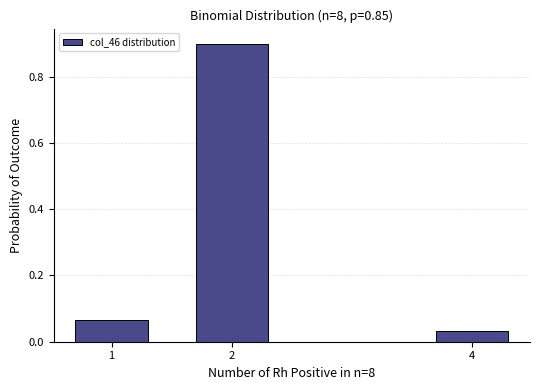

What is the maximum value shown in the chart?

0.9